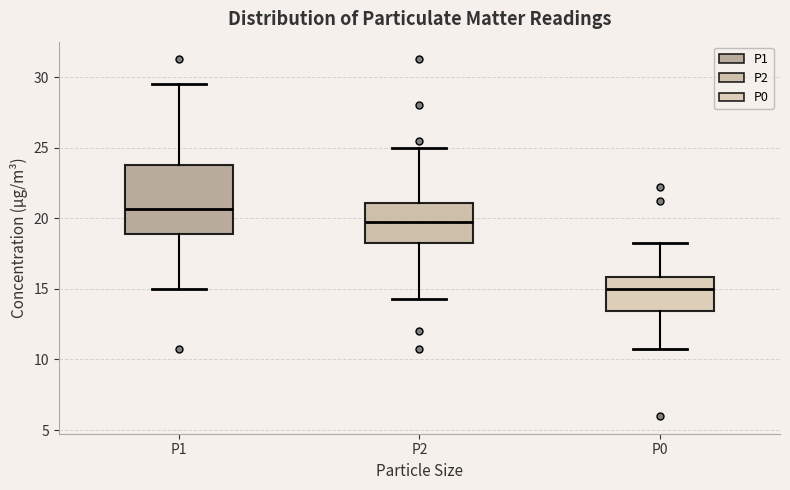

Which box's median line is the lowest?

P0